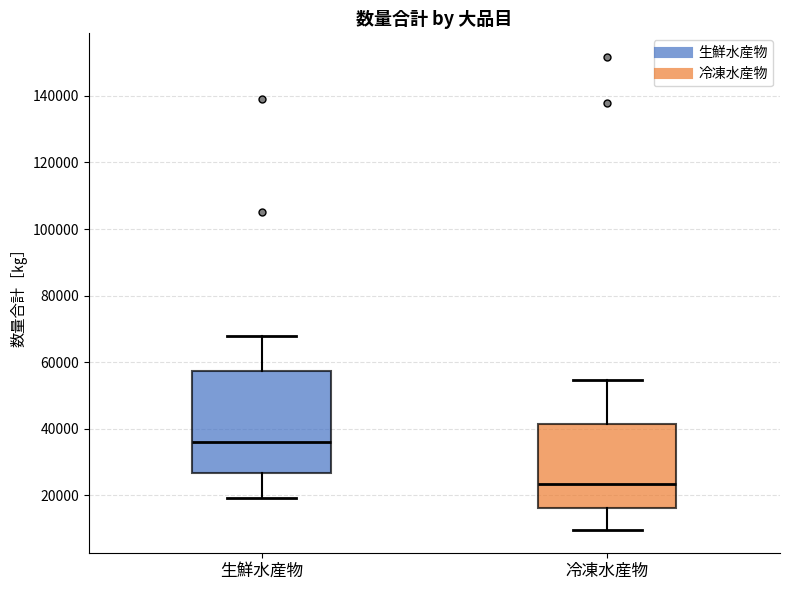

Reading left to right, transcribe this box plot: for each box, give where its median line is, the range the box spans, and where its two whiskers end, as read against the y-axis. The values are not printed on the chart, so give them approximately, as read against the axis.

生鮮水産物: median 36000, box 26000 to 58000, whiskers 20000 to 68000
冷凍水産物: median 24000, box 16000 to 42000, whiskers 10000 to 54000